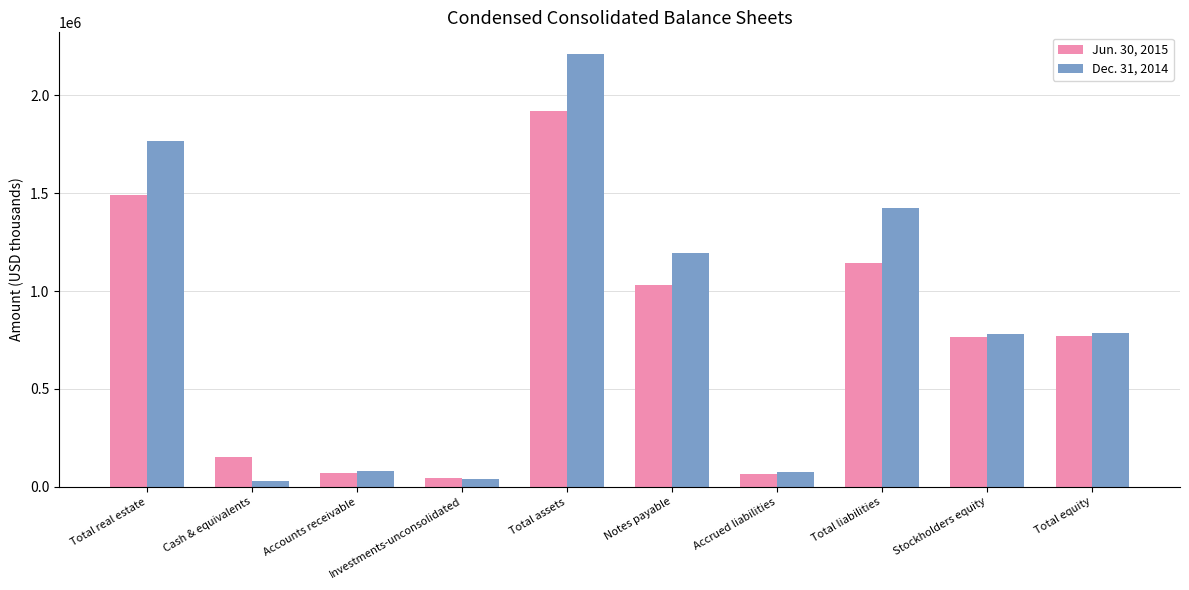

What is the approximate value of Jun. 30, 2015 at Stockholders equity, to the nearest 10?

768020